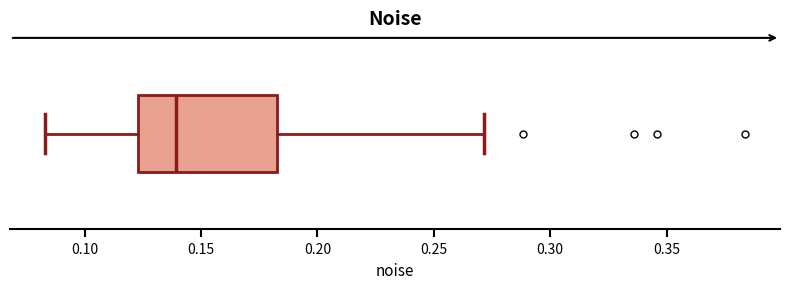

Transcribe this box plot: give where the median line is, the range the box spans, and where the two whiskers end, as read against the x-axis. The values are not printed on the chart, so give them approximately, as read against the axis.

median 0.140, box 0.125 to 0.185, whiskers 0.085 to 0.270